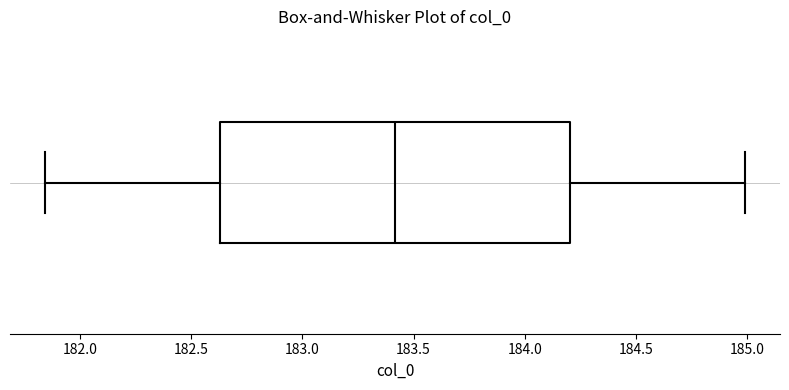

Transcribe this box plot: give where the median line is, the range the box spans, and where the two whiskers end, as read against the x-axis. The values are not printed on the chart, so give them approximately, as read against the axis.

median 183.40, box 182.65 to 184.20, whiskers 181.85 to 185.00